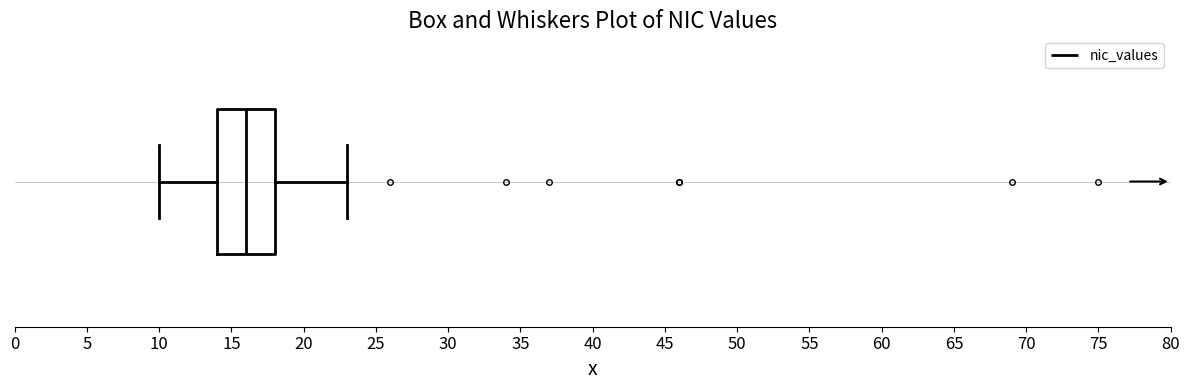

Where does the median line of the box sit on the x-axis? The values are not printed on the chart, so give them approximately, as read against the axis.

16